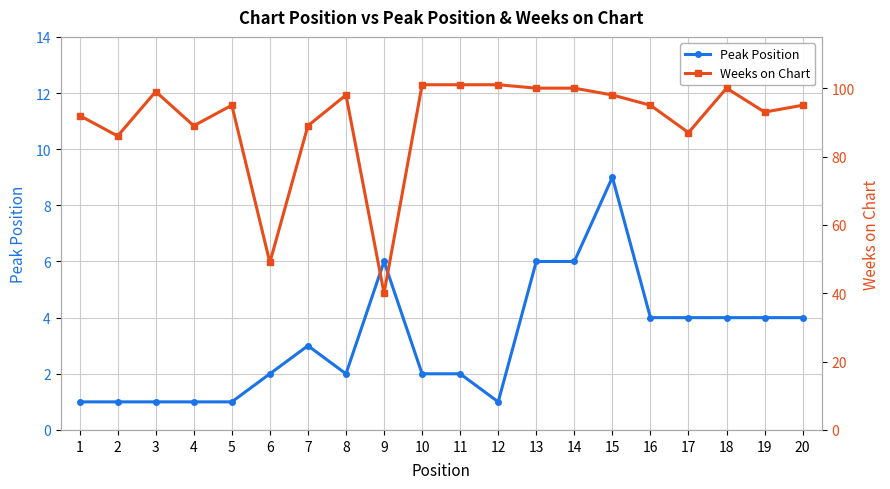

What is the value of the Weeks on Chart point at the 12th from the left?

101